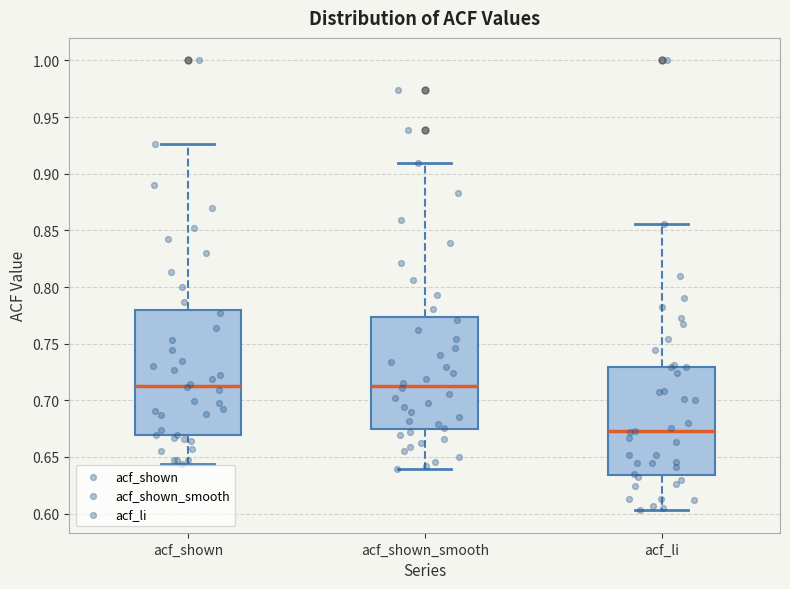

Reading left to right, read every box against the y-axis: the position of its median line, the range the box covers, and the ends of its whiskers. The values are not printed on the chart, so give them approximately, as read against the axis.

acf_shown: median 0.715, box 0.670 to 0.780, whiskers 0.645 to 0.925
acf_shown_smooth: median 0.715, box 0.675 to 0.775, whiskers 0.640 to 0.910
acf_li: median 0.675, box 0.635 to 0.730, whiskers 0.605 to 0.855